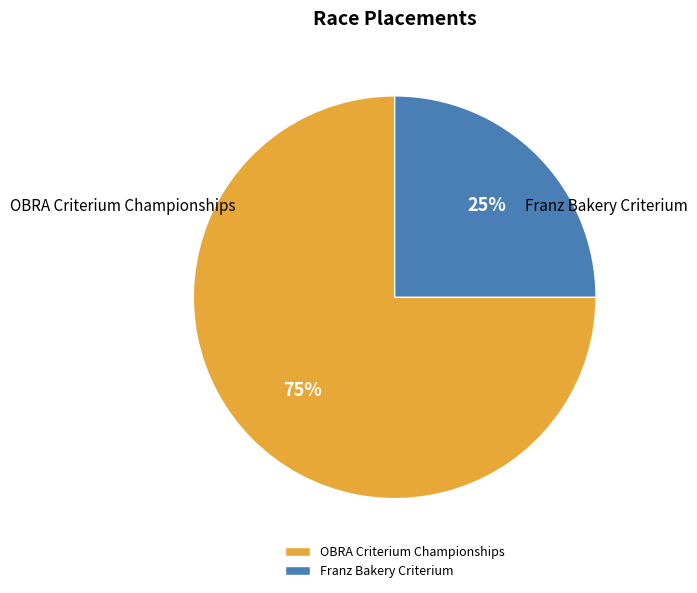

Does Franz Bakery Criterium represent more than half of the total?

No